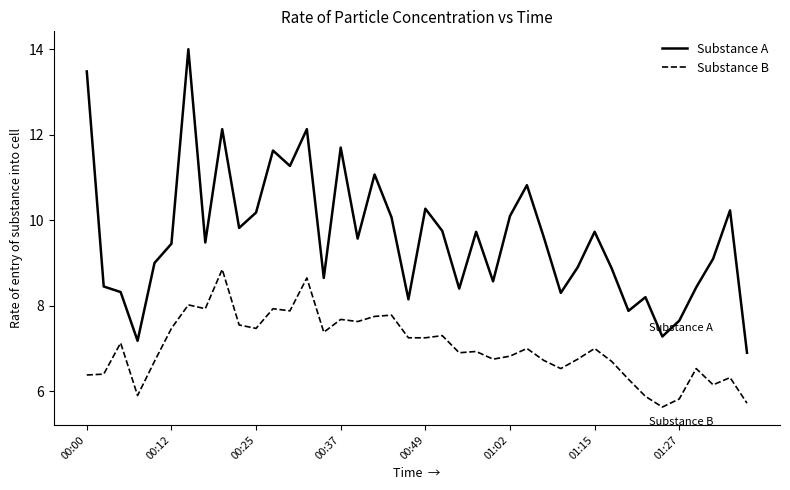

Which series has the largest range (max minus min)?

Substance A